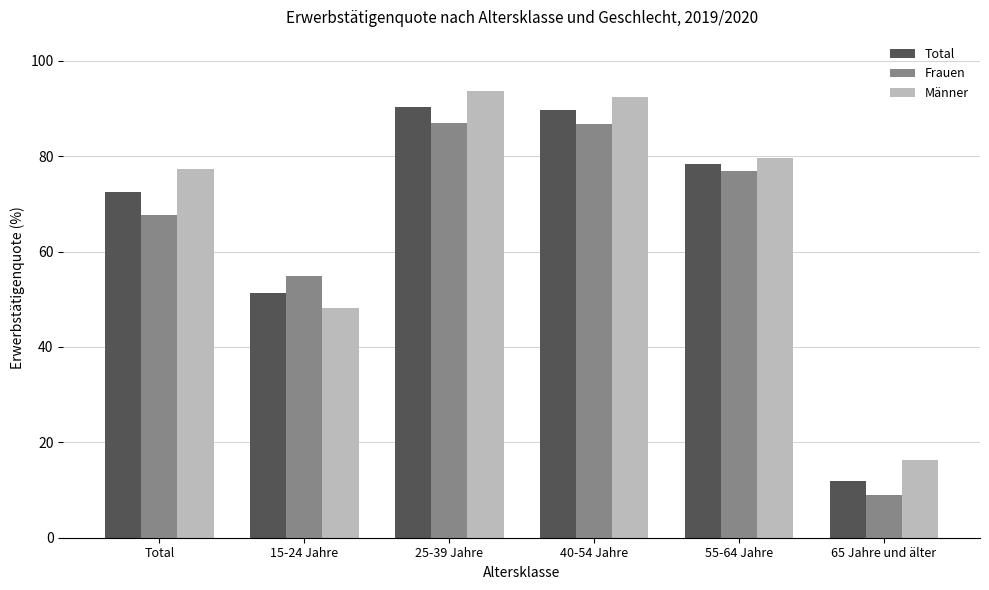

Rank the series by their average value, from highest to lowest.

Männer, Total, Frauen